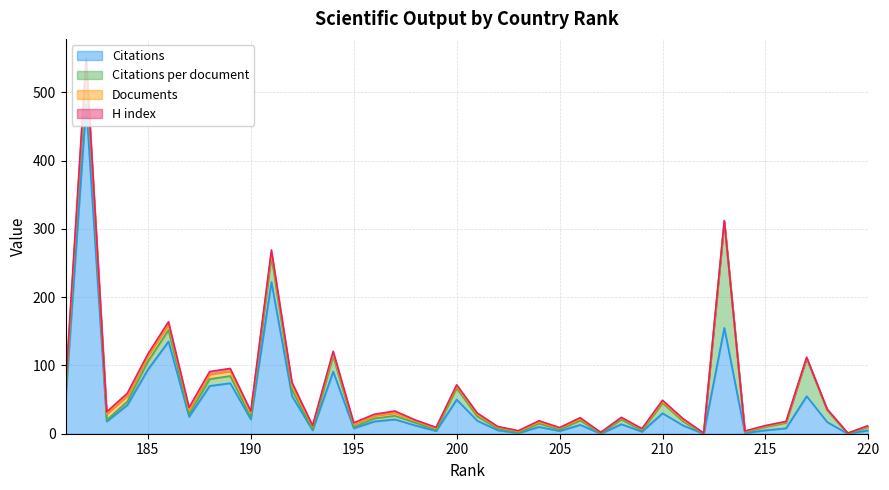

Which series has the largest total across all categories?

Citations